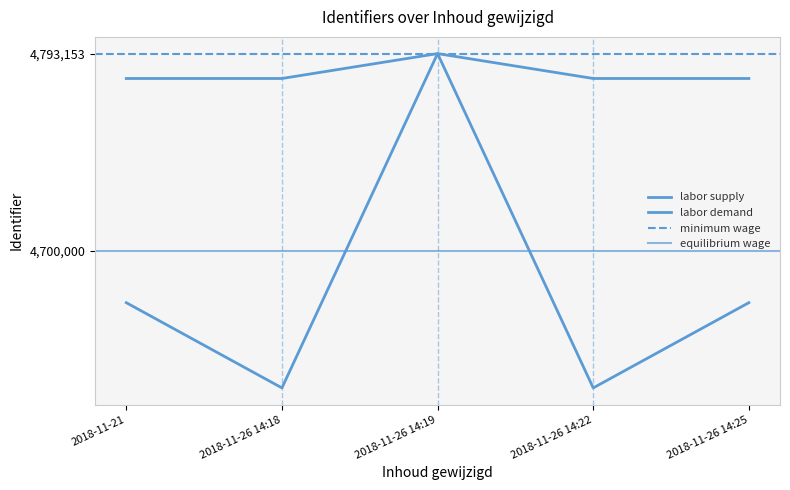

Where is labor supply nearest to the value 4714079?

2018-11-26 14:25